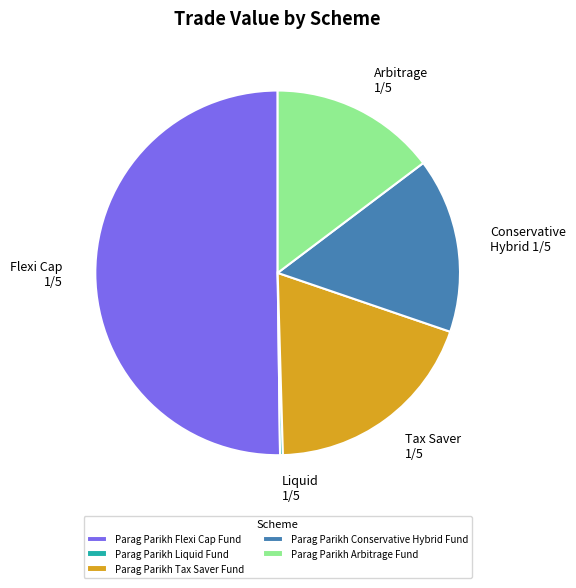

Is it true that Parag Parikh Conservative Hybrid Fund is 29% of the pie?

False